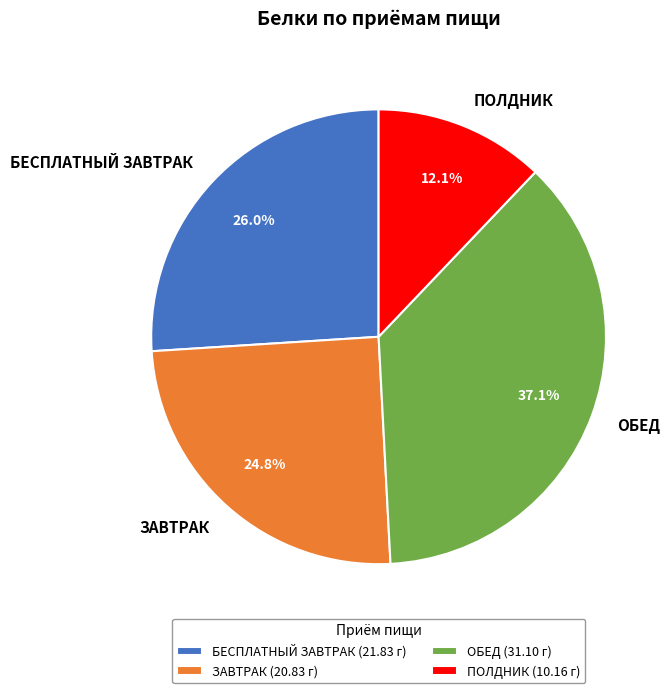

Is it true that ПОЛДНИК is 12% of the pie?

True